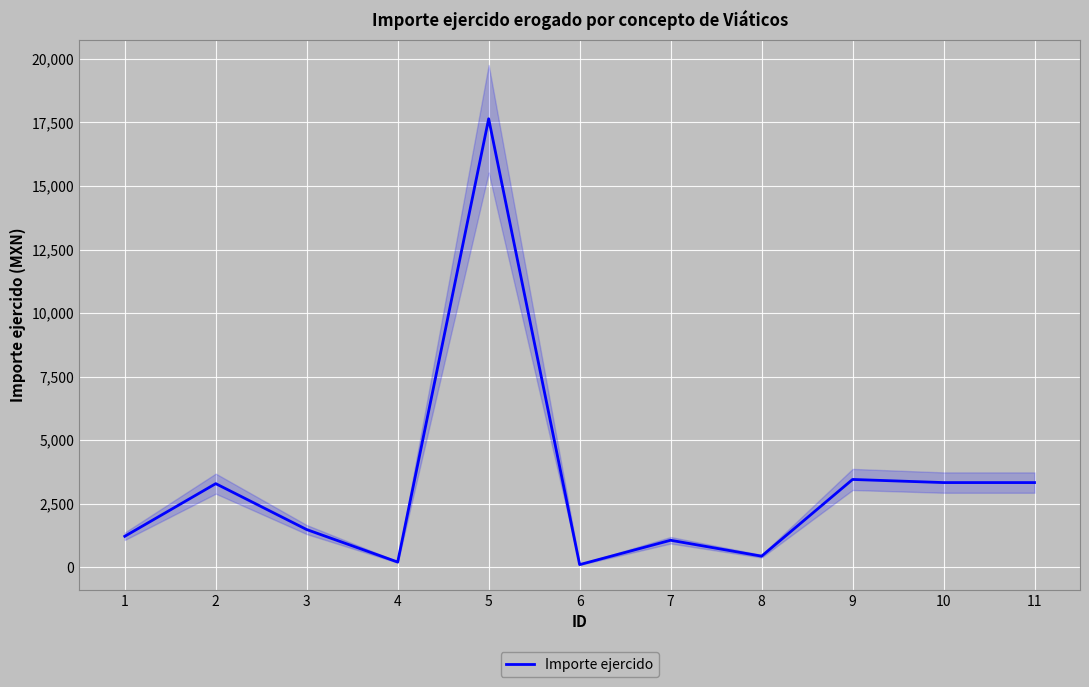

Rank the categories by value from lowest to highest.

6, 4, 8, 7, 1, 3, 2, 10, 11, 9, 5